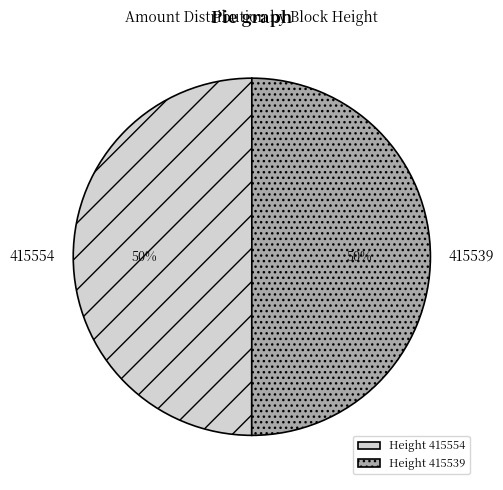

What is the ratio of the value at 415554 to the value at 415539?

1.0